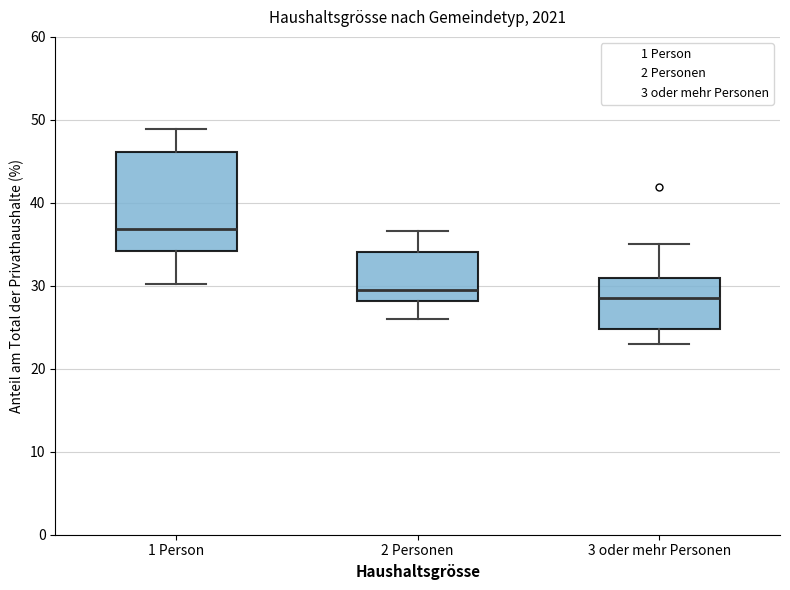

Reading left to right, read every box against the y-axis: the position of its median line, the range the box covers, and the ends of its whiskers. The values are not printed on the chart, so give them approximately, as read against the axis.

1 Person: median 37, box 34 to 46, whiskers 30 to 49
2 Personen: median 30, box 28 to 34, whiskers 26 to 37
3 oder mehr Personen: median 29, box 25 to 31, whiskers 23 to 35